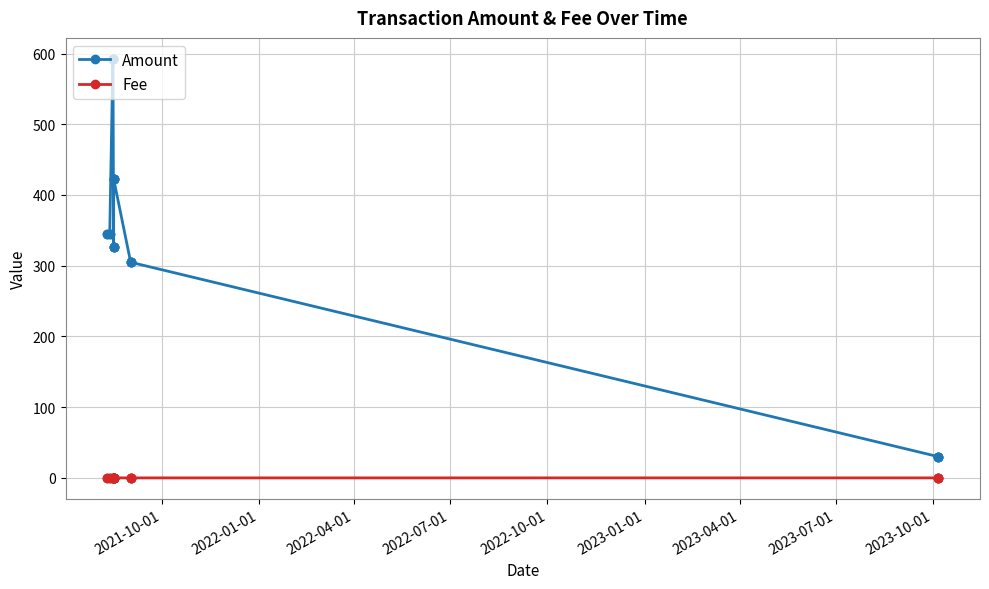

Which series has the largest range (max minus min)?

Amount